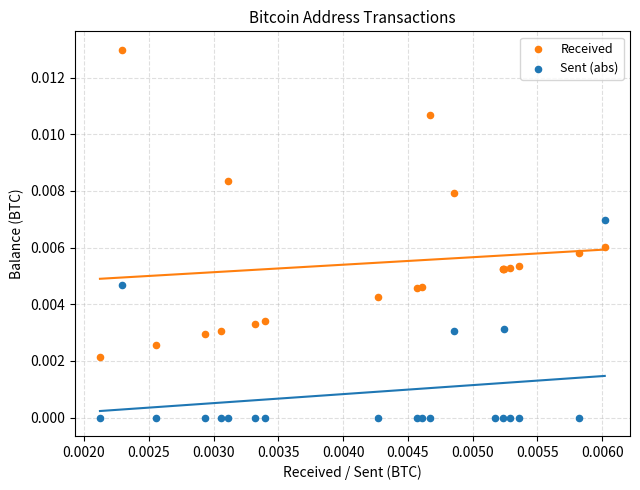

Which series contains the highest Y value?

Received